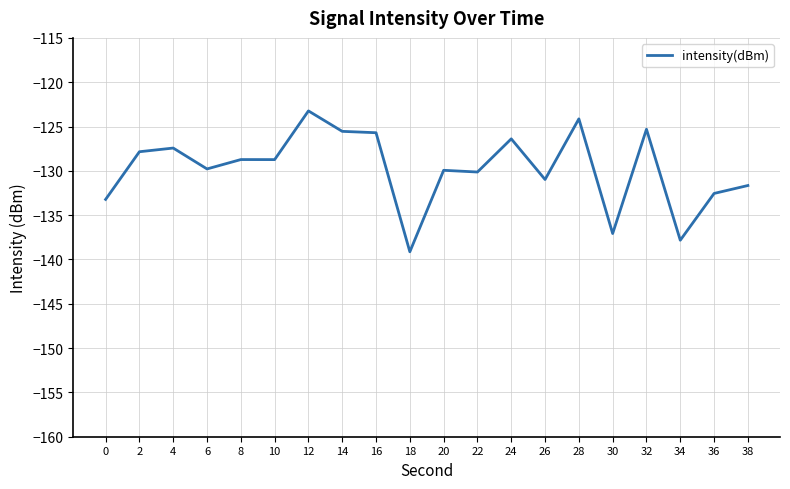

Which label corresponds to the smallest value in the chart?

18